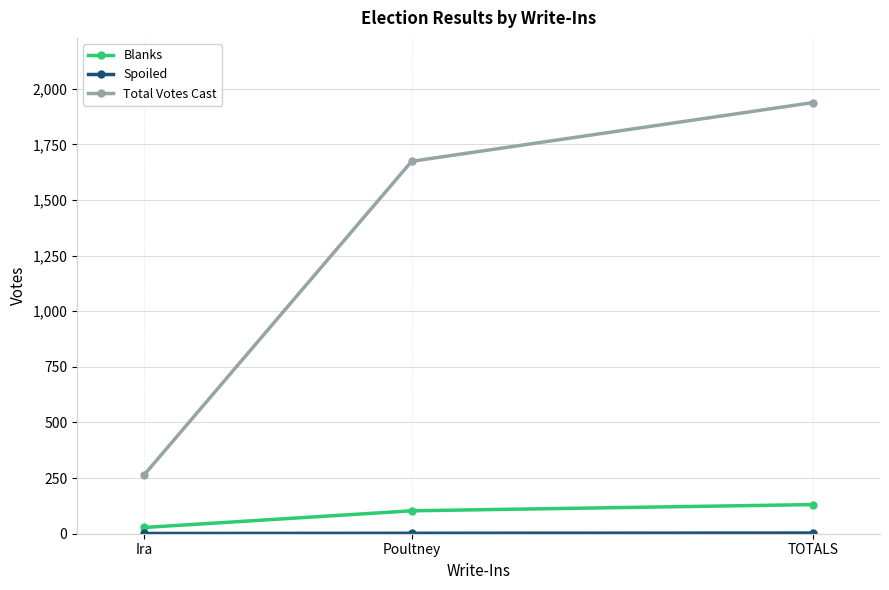

Which series has the widest spread of values?

Total Votes Cast